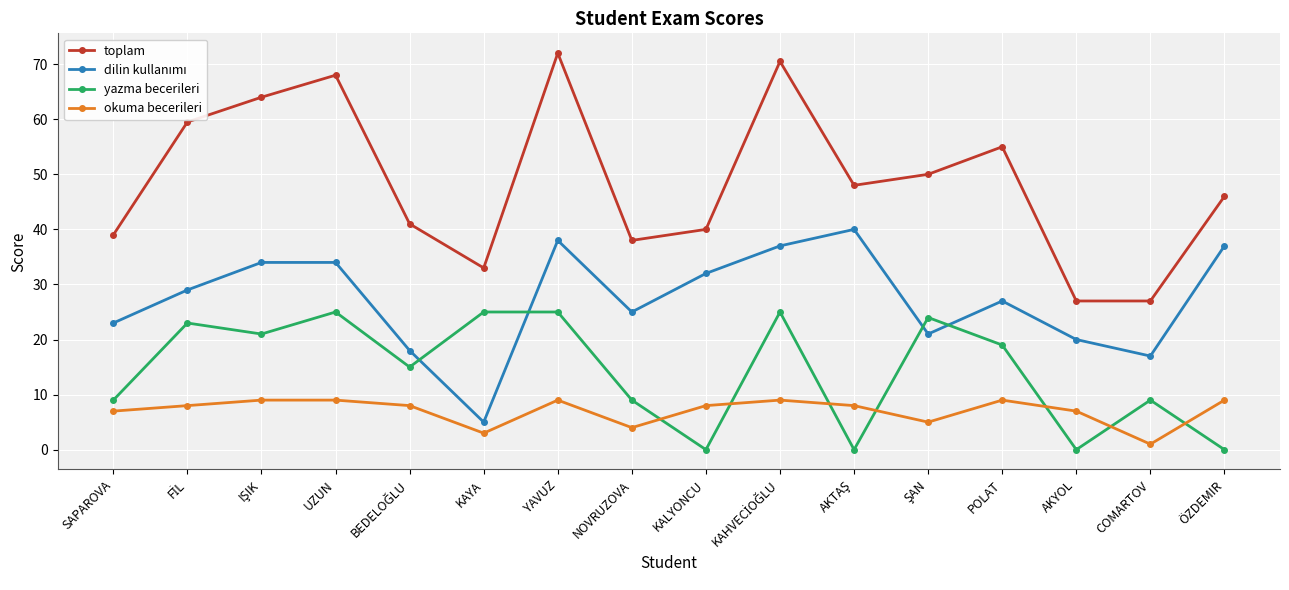

What is the difference between the maximum and minimum values in the toplam series?

45.0